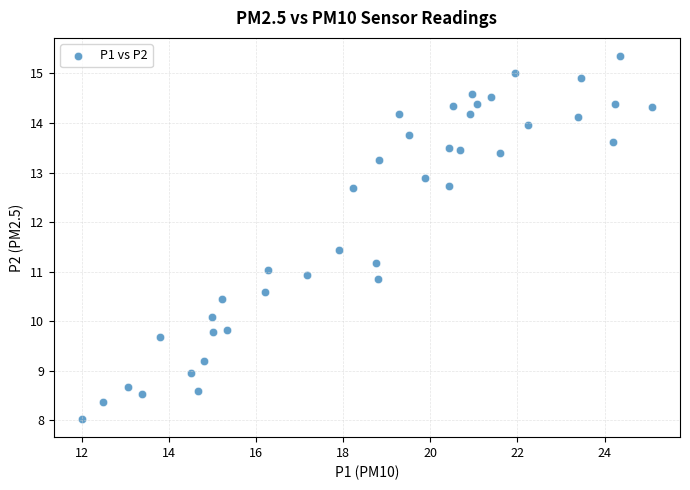

What is the range of X values (max minus min)?

13.1